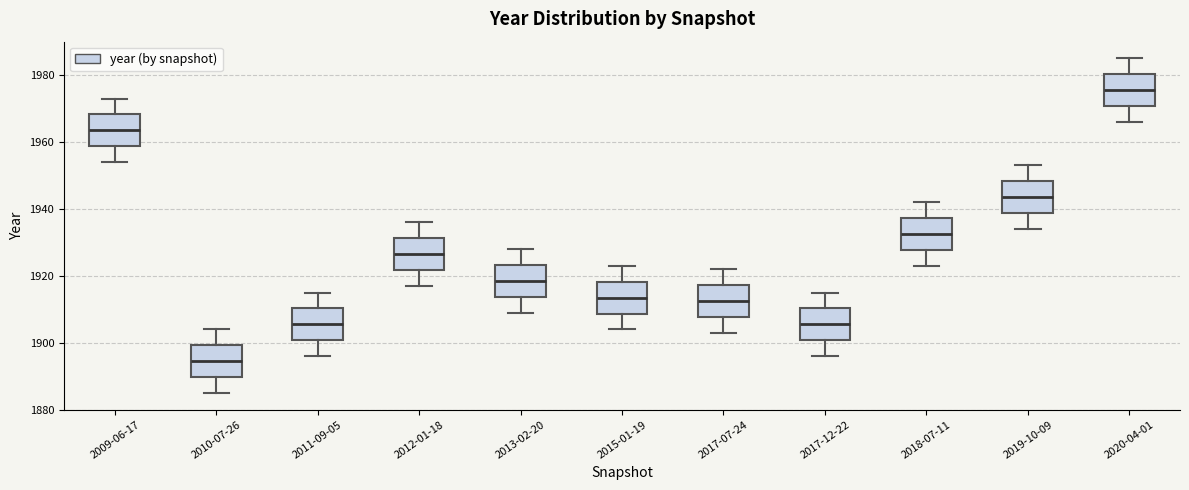

Reading left to right, read every box against the y-axis: the position of its median line, the range the box covers, and the ends of its whiskers. The values are not printed on the chart, so give them approximately, as read against the axis.

2009-06-17: median 1964, box 1958 to 1968, whiskers 1954 to 1974
2010-07-26: median 1894, box 1890 to 1900, whiskers 1886 to 1904
2011-09-05: median 1906, box 1900 to 1910, whiskers 1896 to 1916
2012-01-18: median 1926, box 1922 to 1932, whiskers 1918 to 1936
2013-02-20: median 1918, box 1914 to 1924, whiskers 1910 to 1928
2015-01-19: median 1914, box 1908 to 1918, whiskers 1904 to 1924
2017-07-24: median 1912, box 1908 to 1918, whiskers 1904 to 1922
2017-12-22: median 1906, box 1900 to 1910, whiskers 1896 to 1916
2018-07-11: median 1932, box 1928 to 1938, whiskers 1924 to 1942
2019-10-09: median 1944, box 1938 to 1948, whiskers 1934 to 1954
2020-04-01: median 1976, box 1970 to 1980, whiskers 1966 to 1986